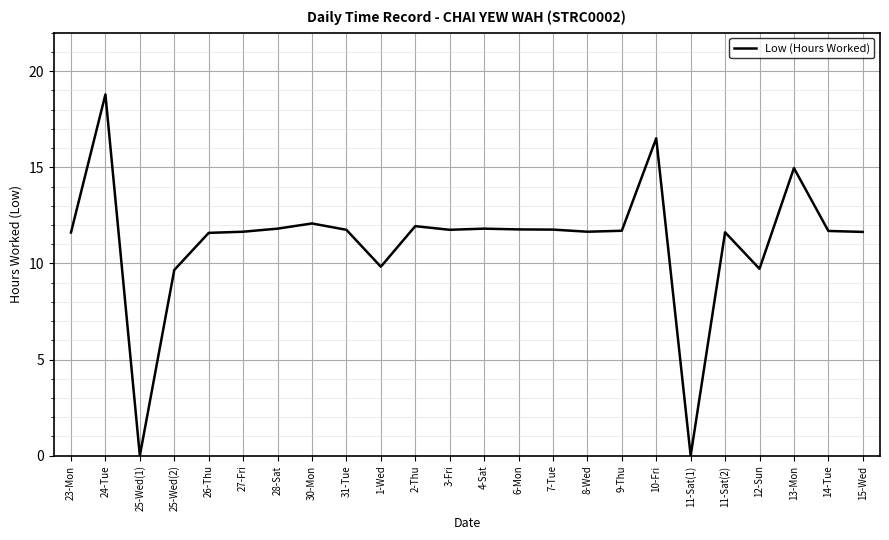

True or false: there are more than 1 points higher than both neighbors.

True